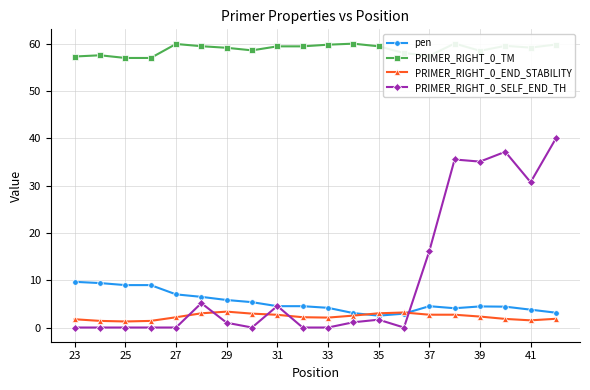

What is the maximum value for PRIMER_RIGHT_0_SELF_END_TH?

40.0